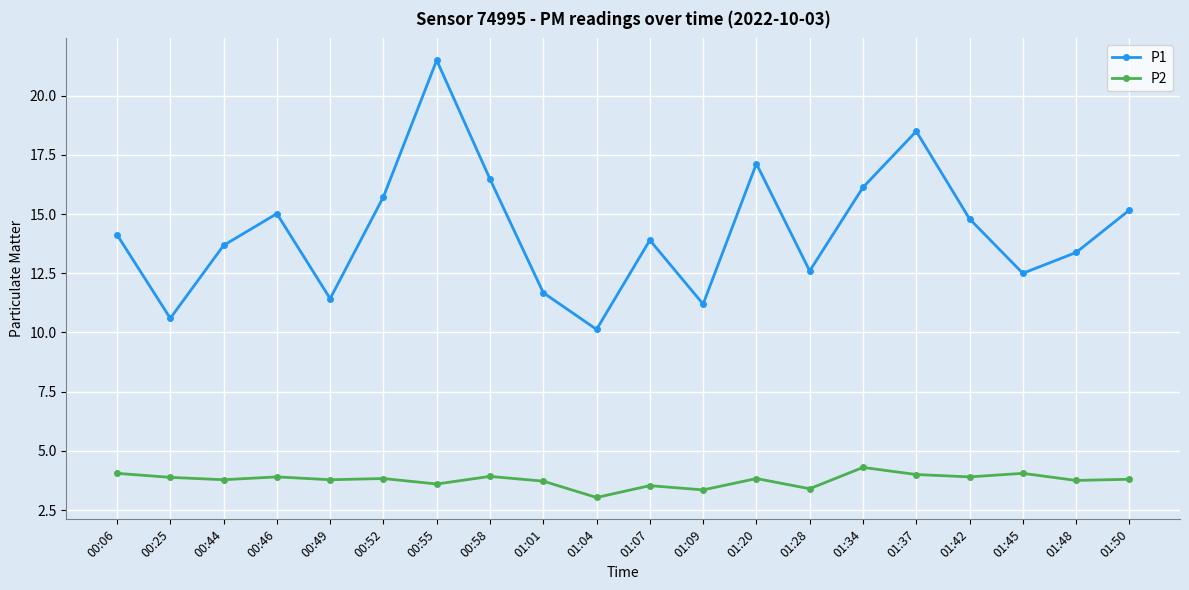

Is the value of P2 at 01:09 greater than the value of P1 at 01:09?

No